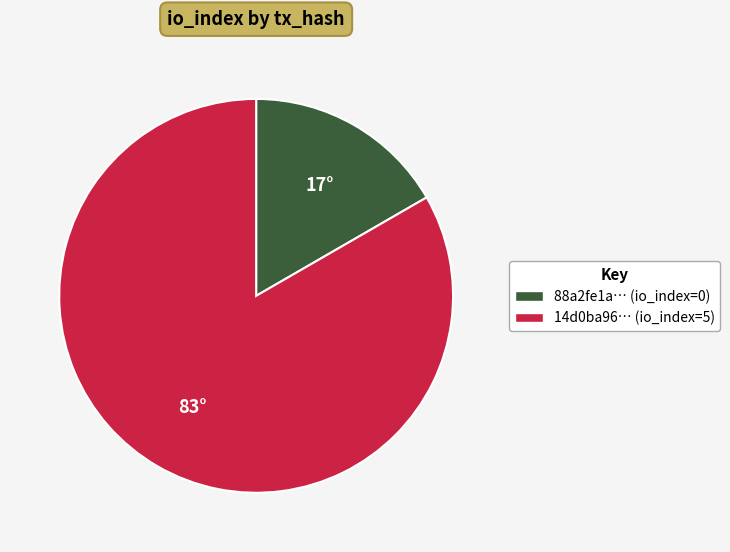

Is there a majority slice in this chart?

Yes